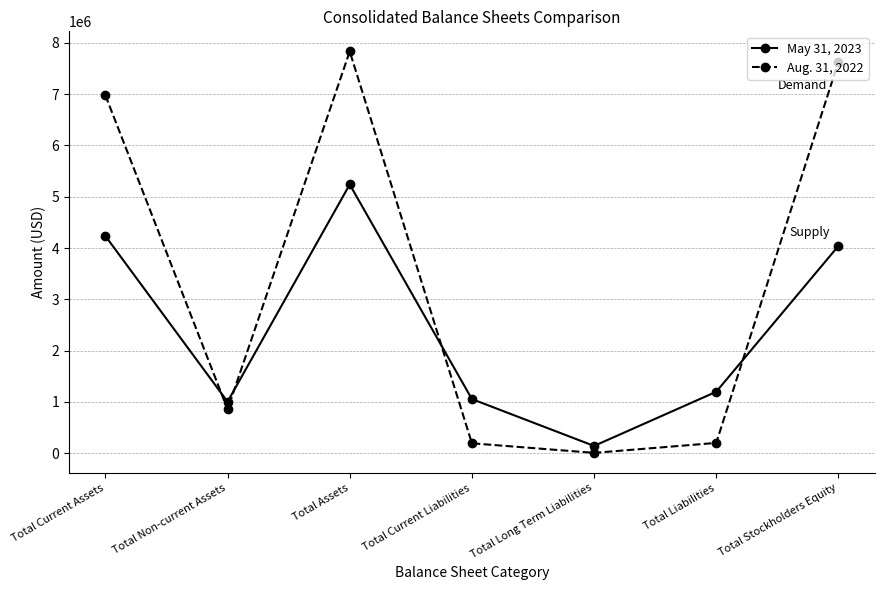

What is the total value across all series at Total Current Liabilities?

1249940